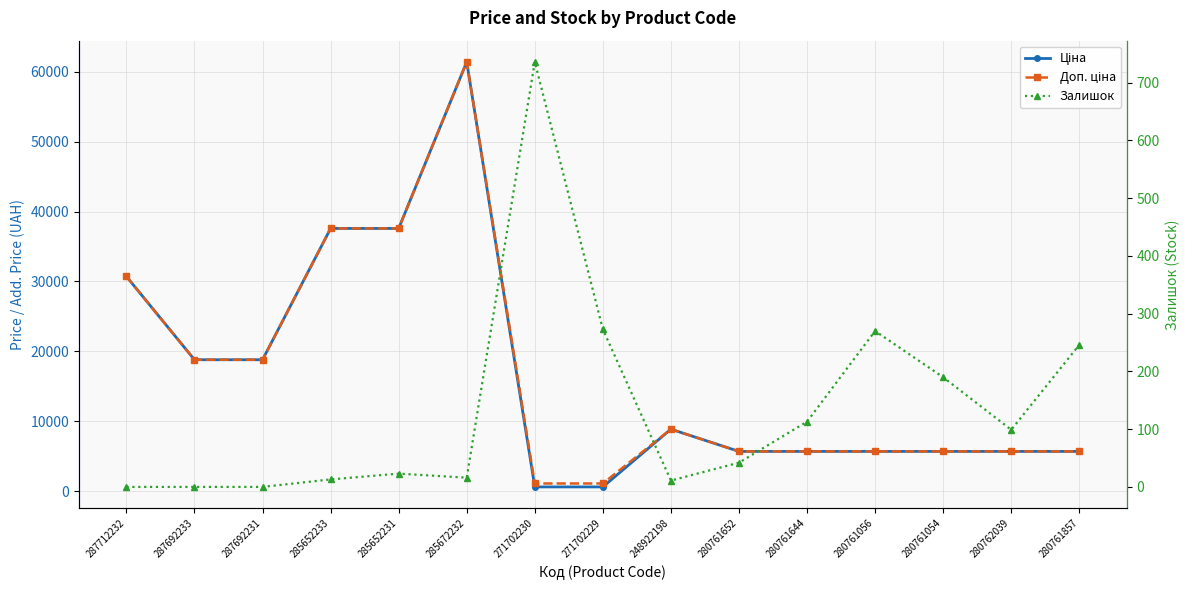

Which category has the lowest value across all series?

287712232